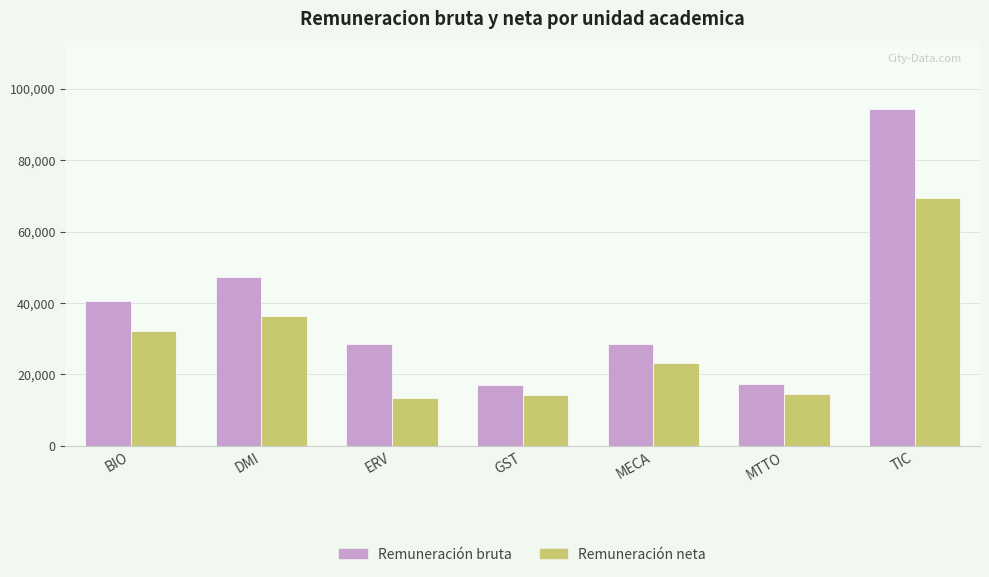

How many series are shown in this chart?

2